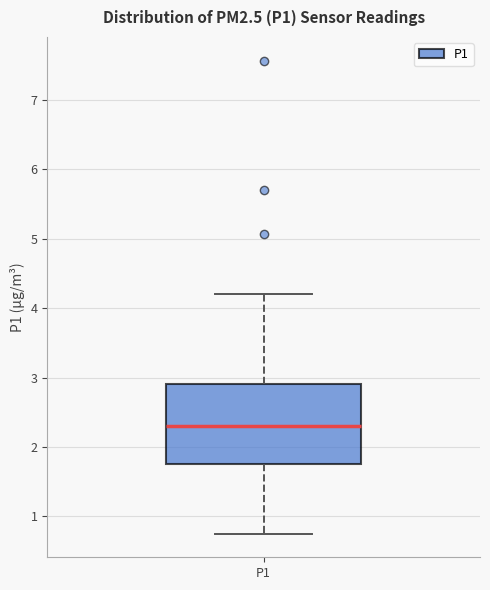

Read this box plot against the y-axis: the position of the median line, the range covered by the box, and the ends of both whiskers. The values are not printed on the chart, so give them approximately, as read against the axis.

median 2.3, box 1.8 to 2.9, whiskers 0.8 to 4.2